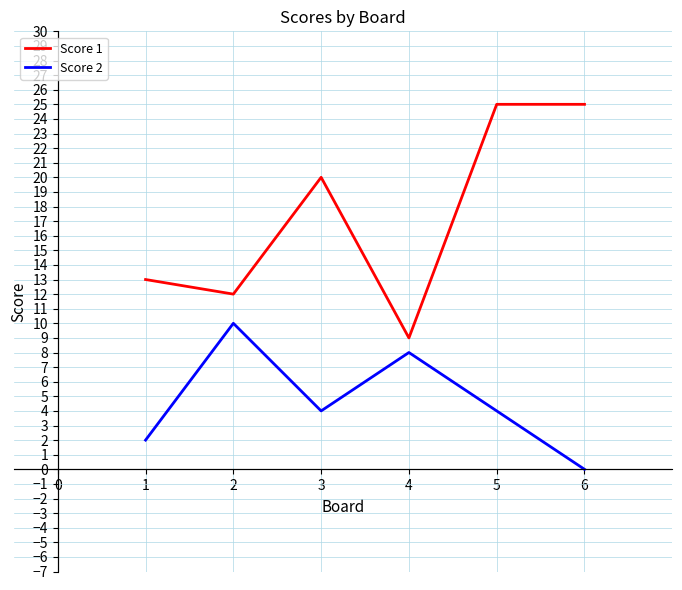

Is it true that Score 2 equals 2 at 1?

True